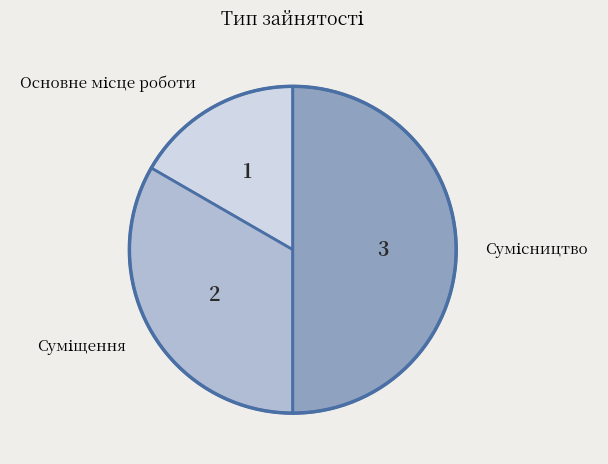

How many segments does this pie chart have?

3